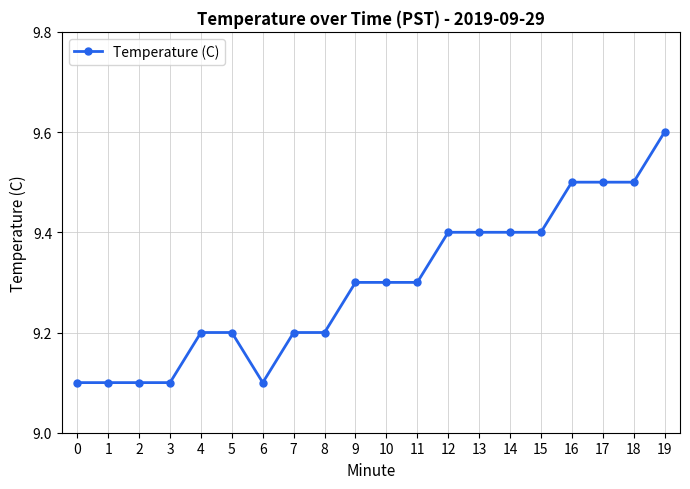

What is the difference between the values at 12 and 18?

0.1